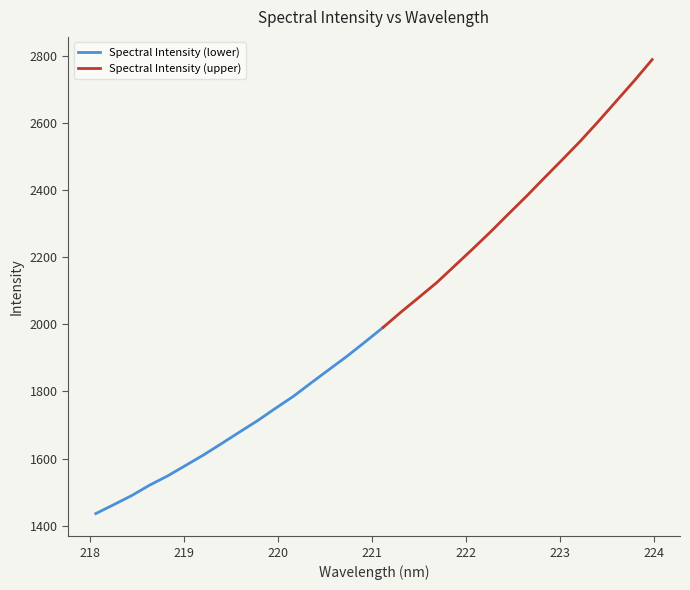

Between 219.9712 and 220.7354, which is larger?

220.7354